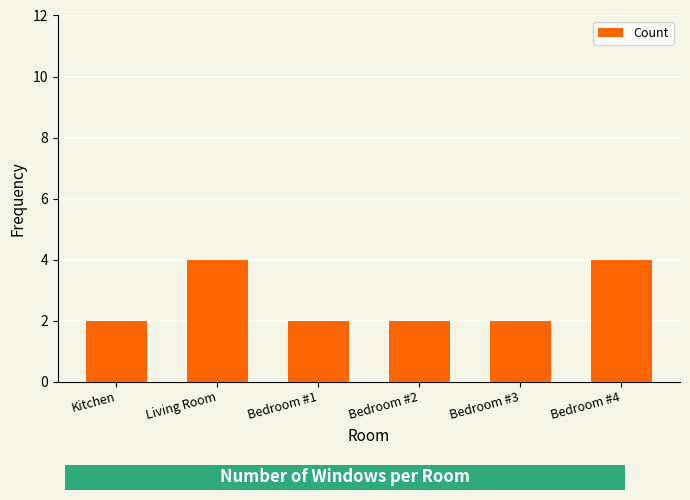

True or false: the data shows 2 at Bedroom #2.

True